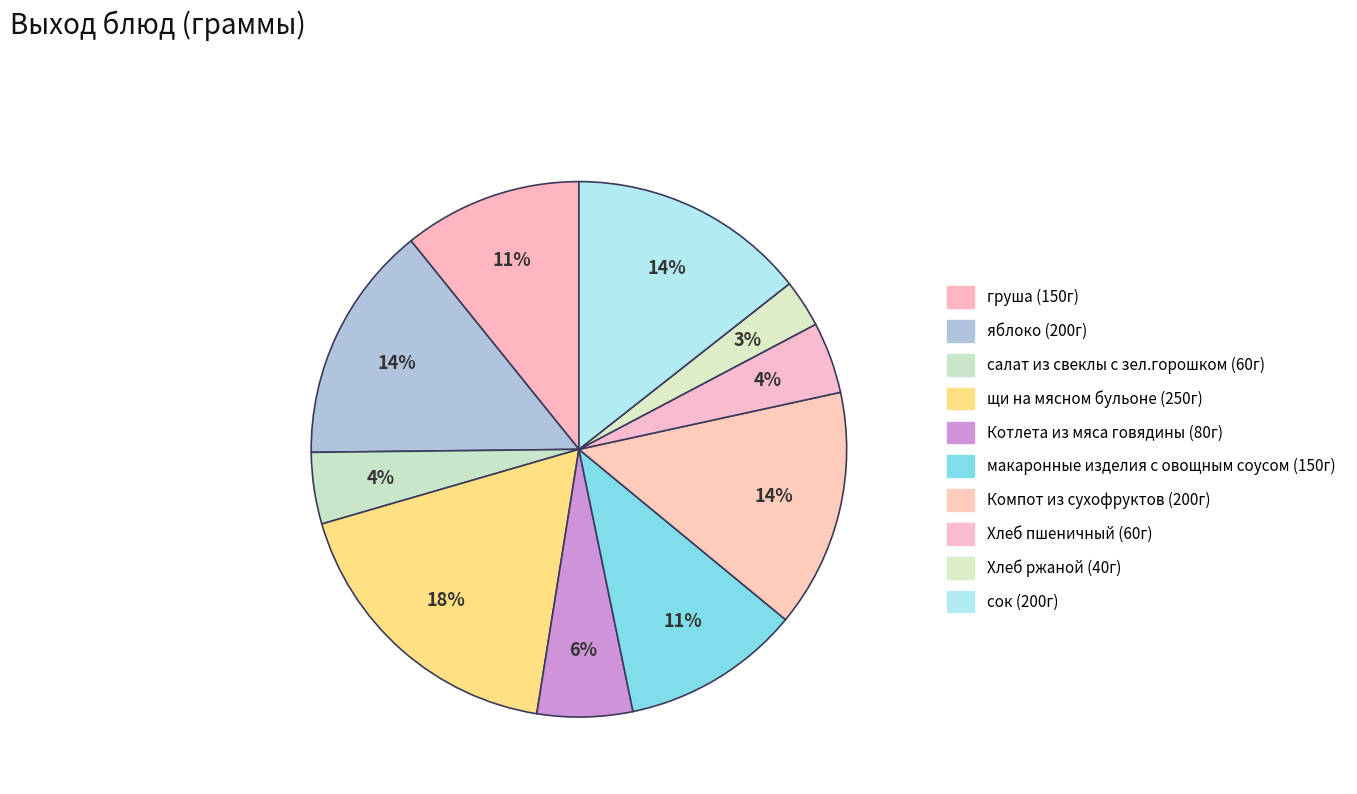

To the nearest percent, what is the difference between the яблоко and салат из свеклы с зел.горошком slice percentages?

10%